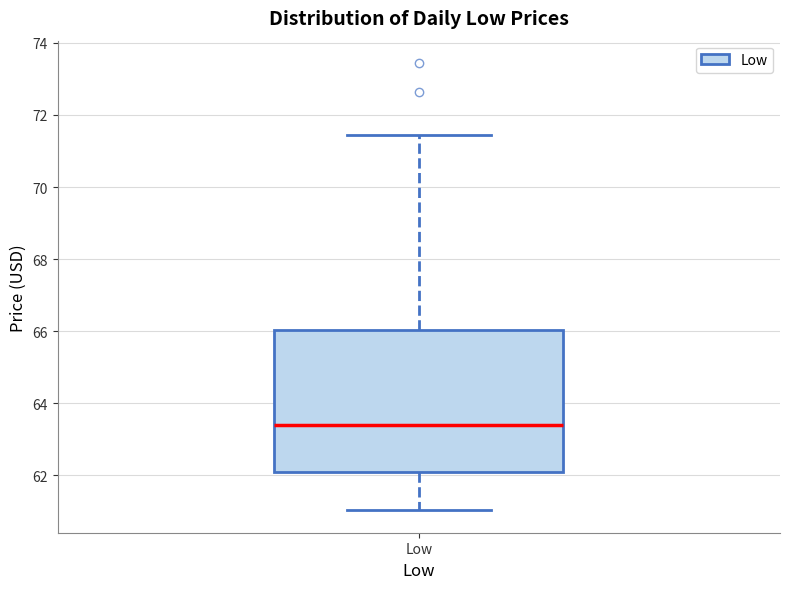

Where does the median line of the box for Low sit on the y-axis? The values are not printed on the chart, so give them approximately, as read against the axis.

63.4